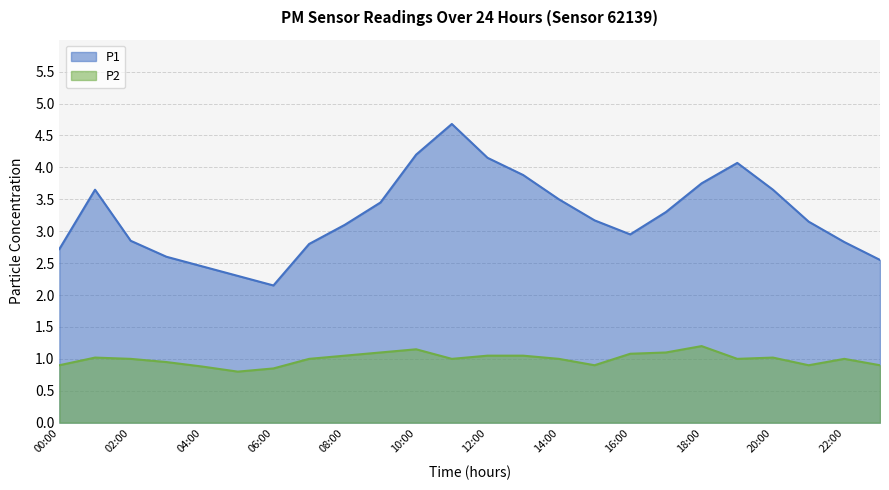

What is the sum of the P1 values at 05:00 and 22:00?

5.1